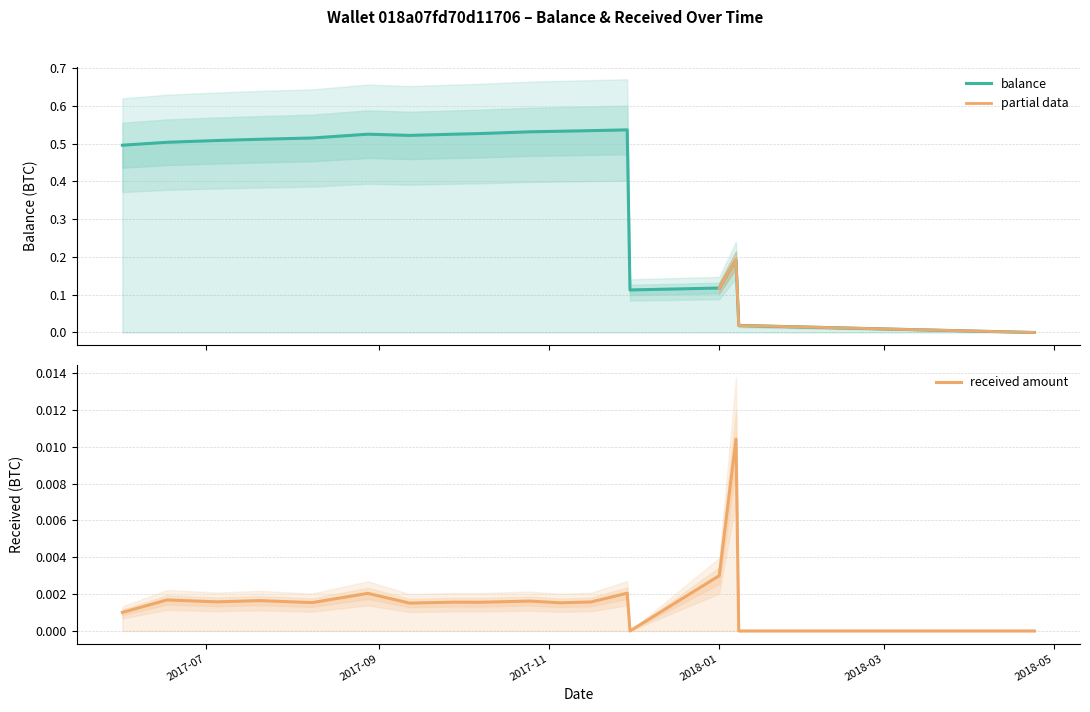

Which series has the widest spread of values?

balance